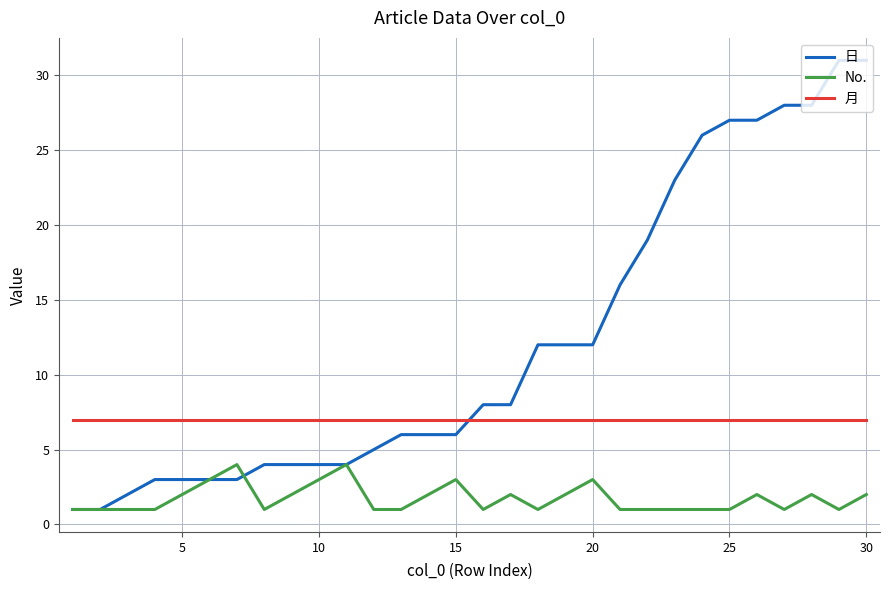

Which series has the widest spread of values?

日